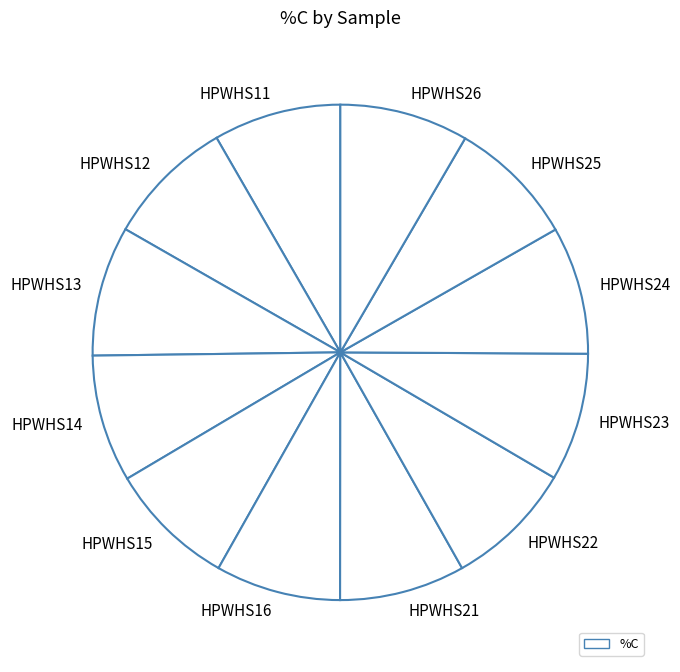

Is there a majority slice in this chart?

No